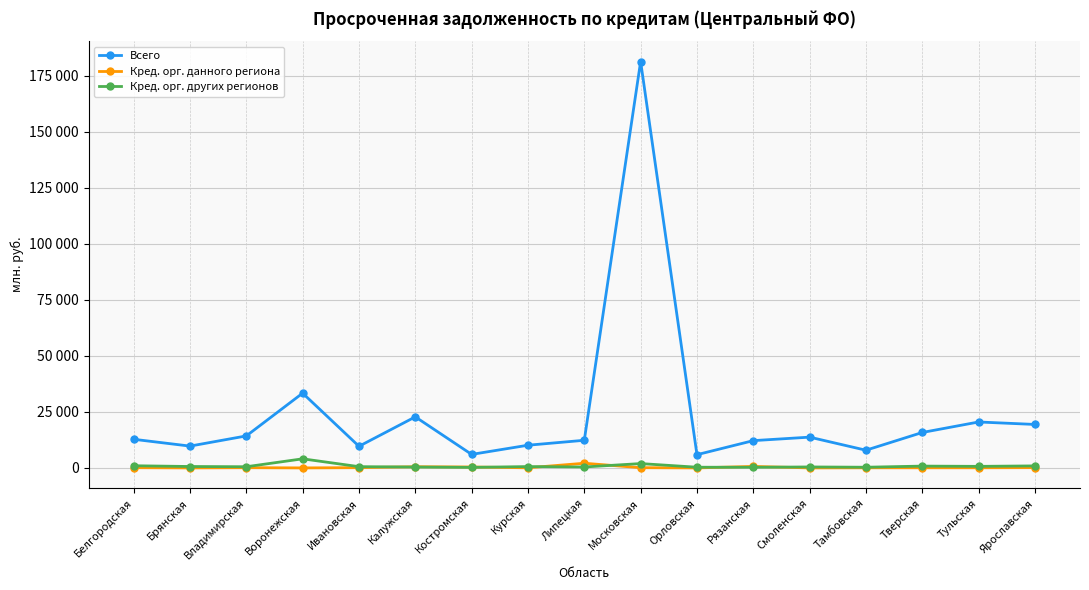

Is this an area chart (filled region under the line)?

No